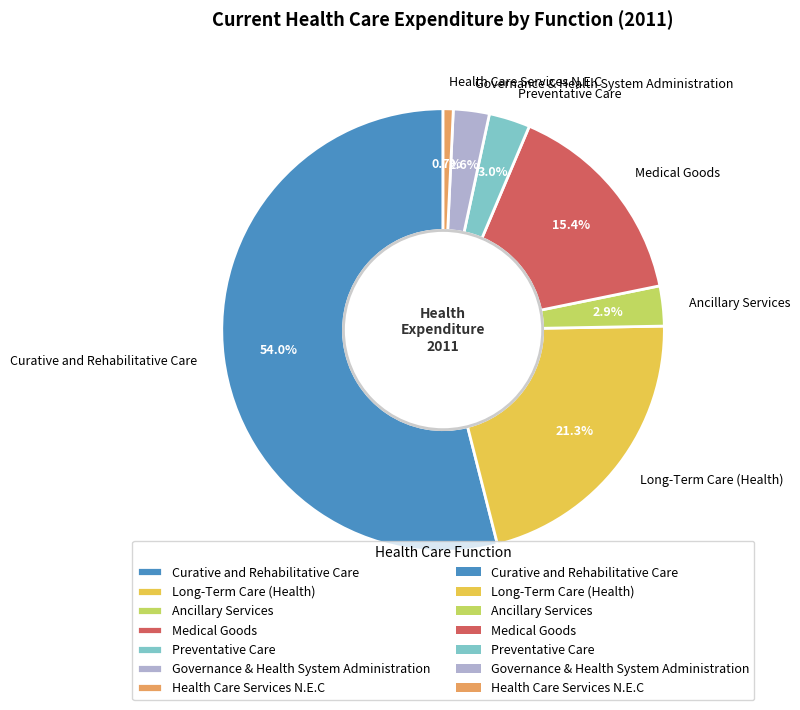

To the nearest percent, what is the difference between the Medical Goods and Governance & Health System Administration slice percentages?

13%